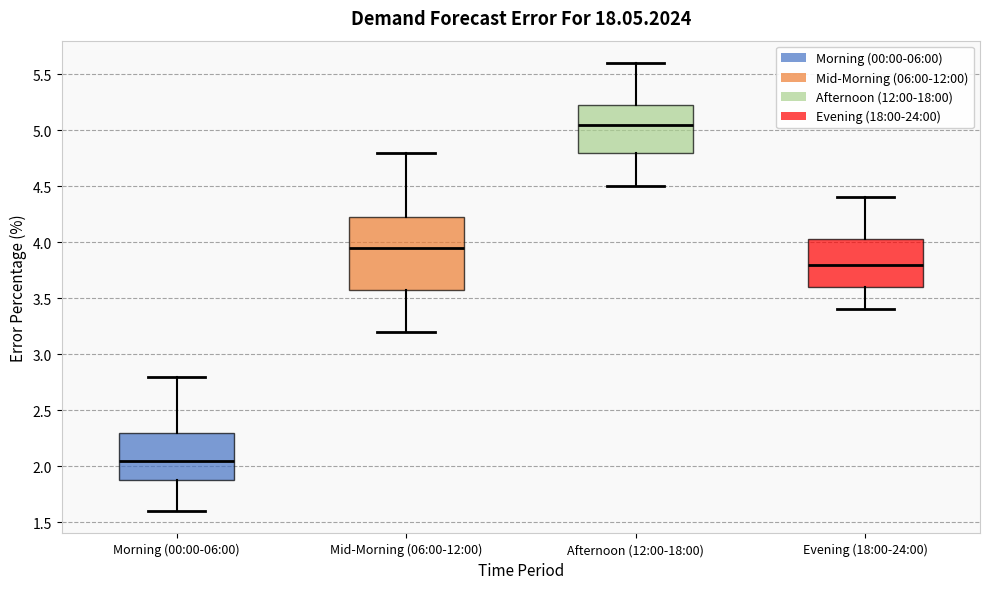

Reading left to right, transcribe this box plot: for each box, give where its median line is, the range the box spans, and where its two whiskers end, as read against the y-axis. The values are not printed on the chart, so give them approximately, as read against the axis.

Morning (00:00-06:00): median 2.05, box 1.90 to 2.30, whiskers 1.60 to 2.80
Mid-Morning (06:00-12:00): median 3.95, box 3.60 to 4.25, whiskers 3.20 to 4.80
Afternoon (12:00-18:00): median 5.05, box 4.80 to 5.25, whiskers 4.50 to 5.60
Evening (18:00-24:00): median 3.80, box 3.60 to 4.05, whiskers 3.40 to 4.40